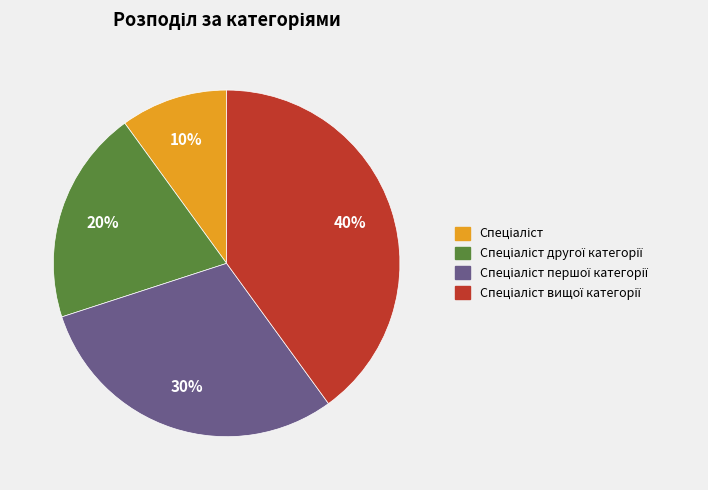

Does any single category account for the majority?

No